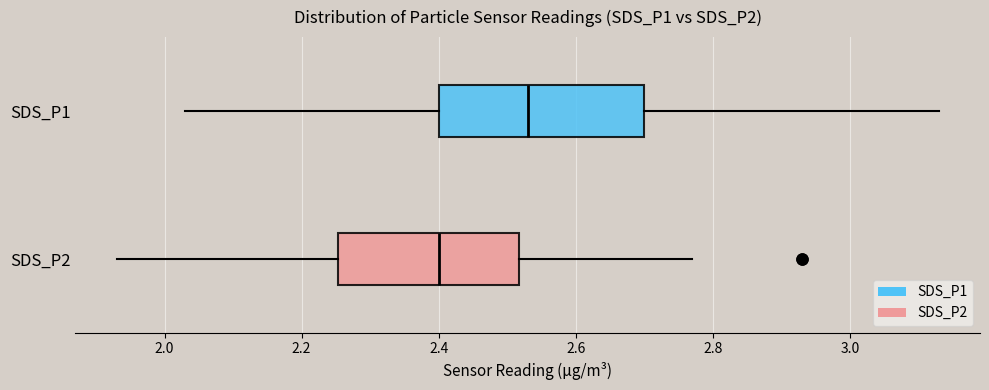

Reading bottom to top, transcribe this box plot: for each box, give where its median line is, the range the box spans, and where its two whiskers end, as read against the x-axis. The values are not printed on the chart, so give them approximately, as read against the axis.

SDS_P2: median 2.40, box 2.26 to 2.52, whiskers 1.94 to 2.78
SDS_P1: median 2.54, box 2.40 to 2.70, whiskers 2.04 to 3.14